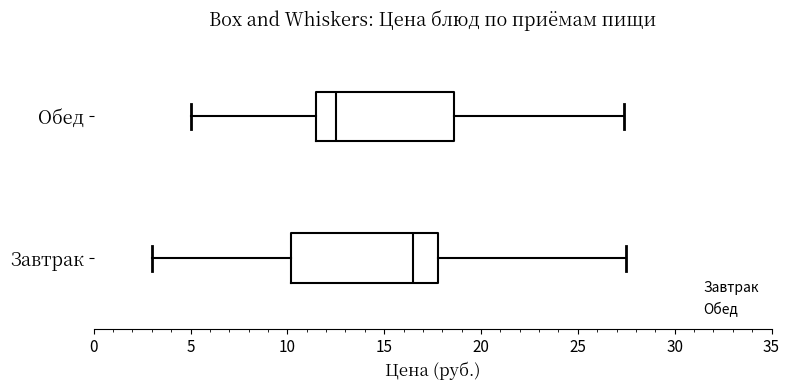

Reading bottom to top, read every box against the x-axis: the position of its median line, the range the box covers, and the ends of its whiskers. The values are not printed on the chart, so give them approximately, as read against the axis.

Завтрак: median 16.5, box 10.0 to 18.0, whiskers 3.0 to 27.5
Обед: median 12.5, box 11.5 to 18.5, whiskers 5.0 to 27.5